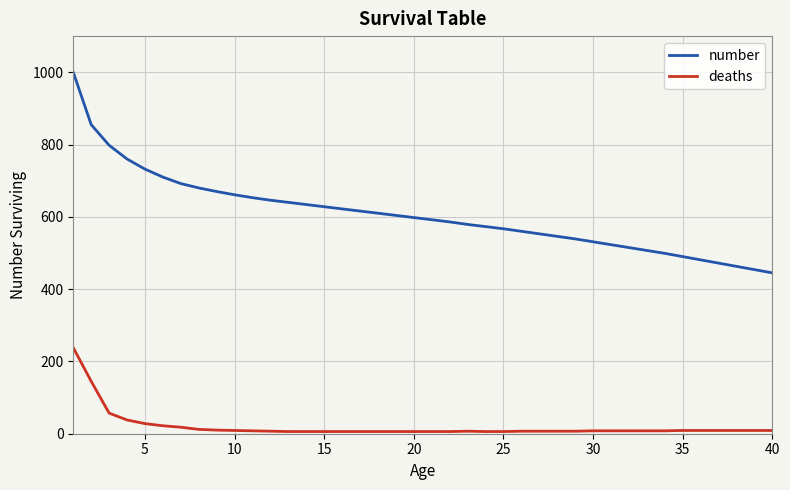

What is the smallest value displayed?

6